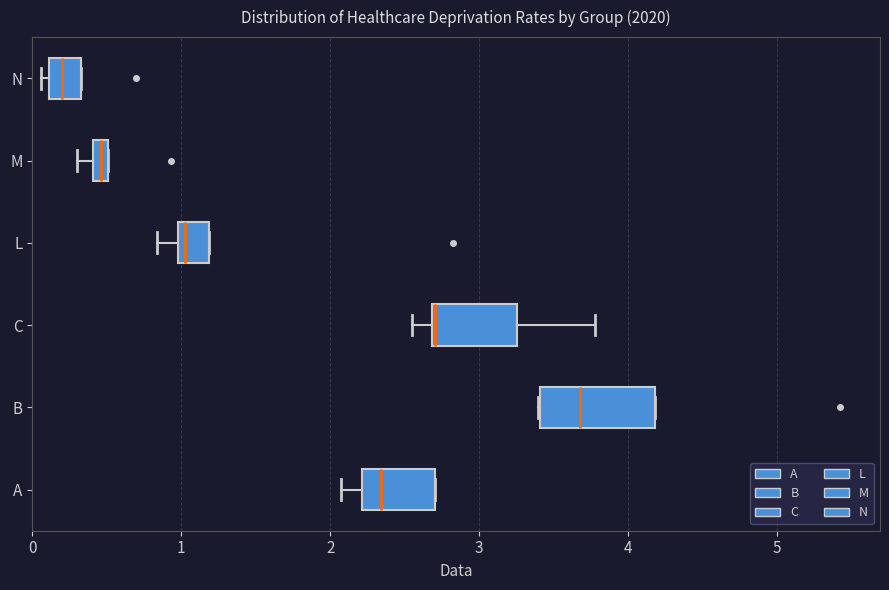

Where does the median line of the box for B sit on the x-axis? The values are not printed on the chart, so give them approximately, as read against the axis.

3.7